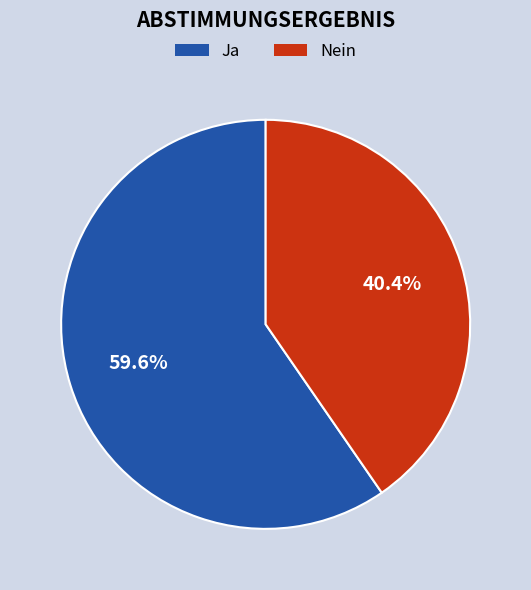

Which slice is the smallest?

Nein